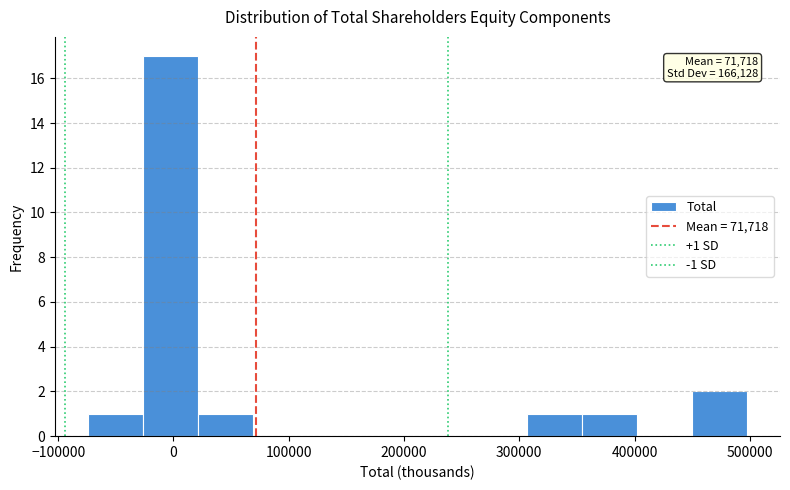

Over which range of the x-axis is the bar tallest?

-30000 to 20000